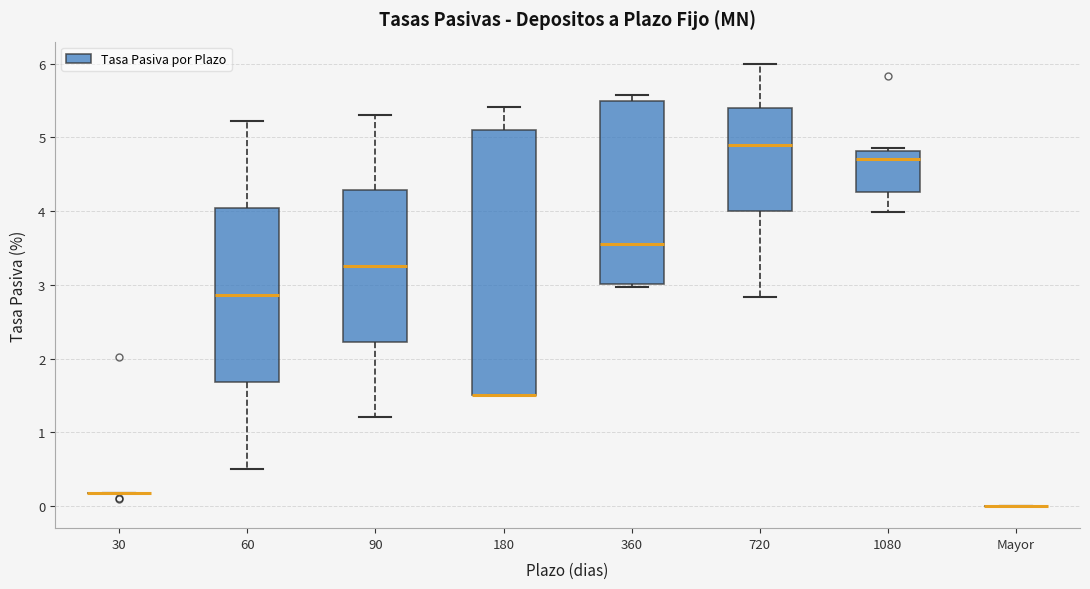

Which box is the tallest, from its lower edge to its upper edge?

180